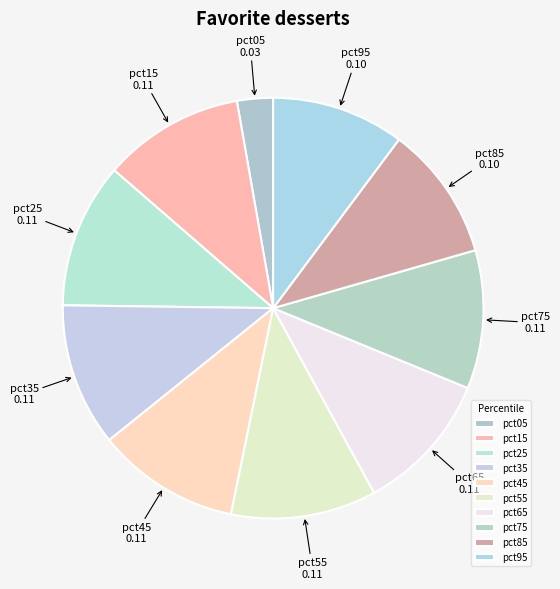

What is the smallest slice in the pie chart?

pct05